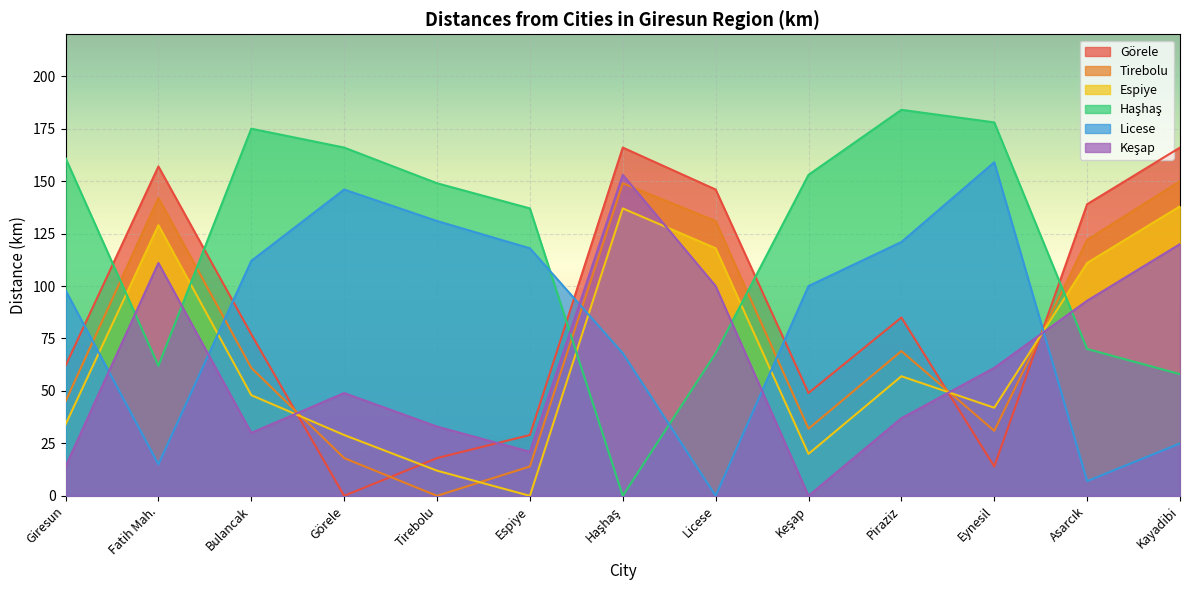

True or false: Görele has a value of 29 at Espiye.

True